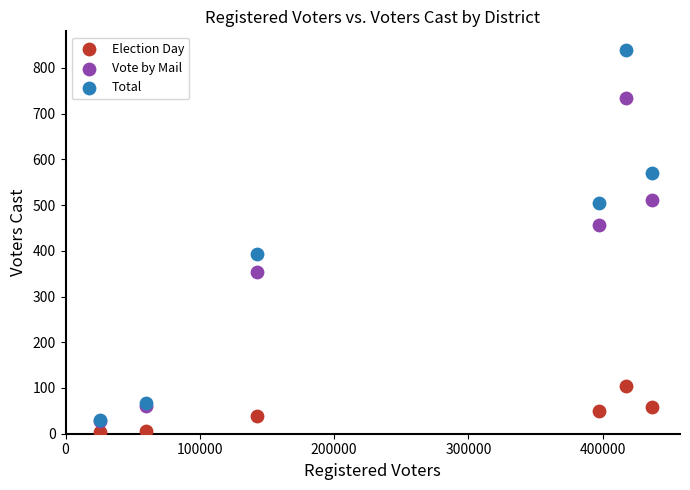

In the Vote by Mail series, what Y value is closest to 380?

354